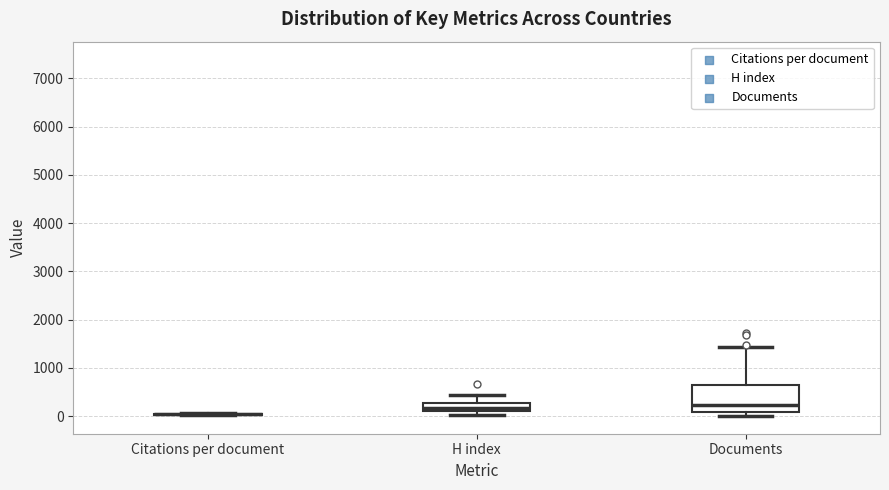

Reading left to right, read every box against the y-axis: the position of its median line, the range the box covers, and the ends of its whiskers. The values are not printed on the chart, so give them approximately, as read against the axis.

Citations per document: box collapsed to a line at 0, whiskers 0 to 100
H index: median 200, box 100 to 300, whiskers 0 to 400
Documents: median 200, box 100 to 600, whiskers 0 to 1400